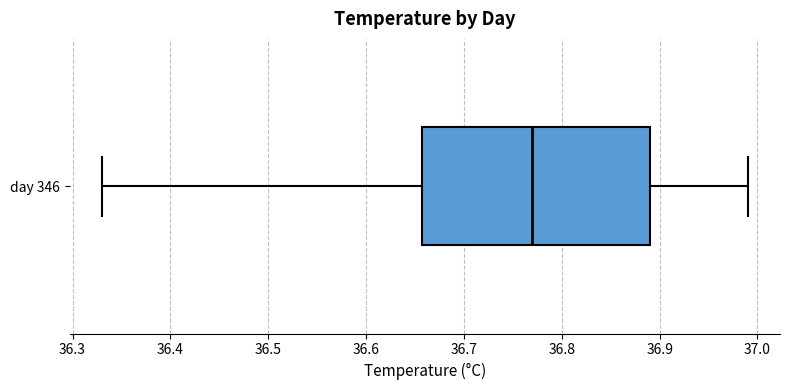

Transcribe this box plot: give where the median line is, the range the box spans, and where the two whiskers end, as read against the x-axis. The values are not printed on the chart, so give them approximately, as read against the axis.

median 36.77, box 36.66 to 36.89, whiskers 36.33 to 36.99